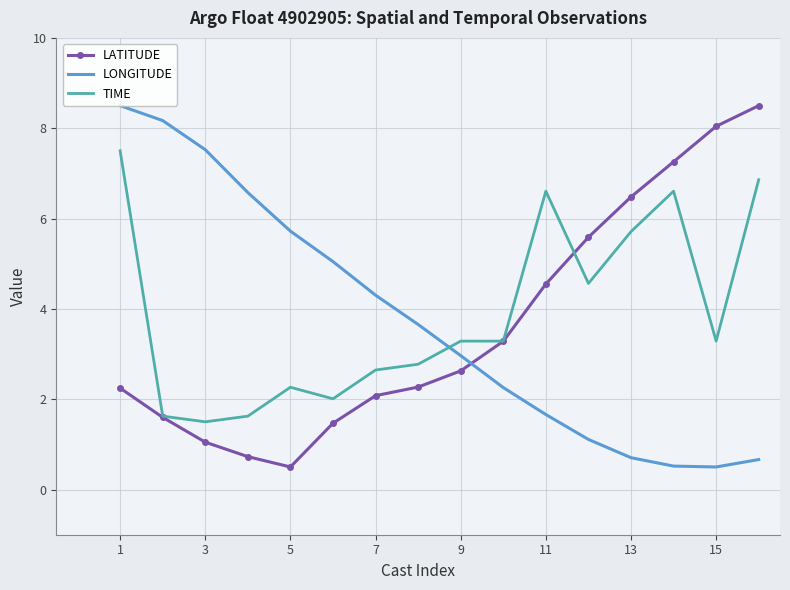

How many series are shown in this chart?

3